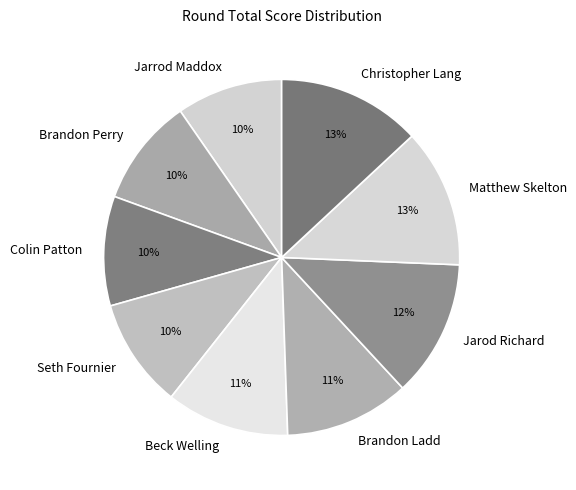

Is the sum of Jarrod Maddox and Brandon Perry greater than half?

No